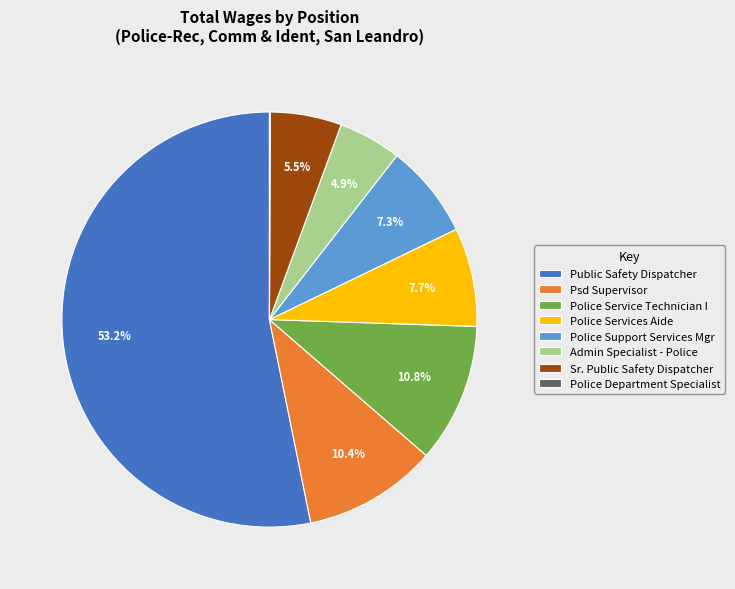

How much of the chart is everything except Police Service Technician I?

89.2%